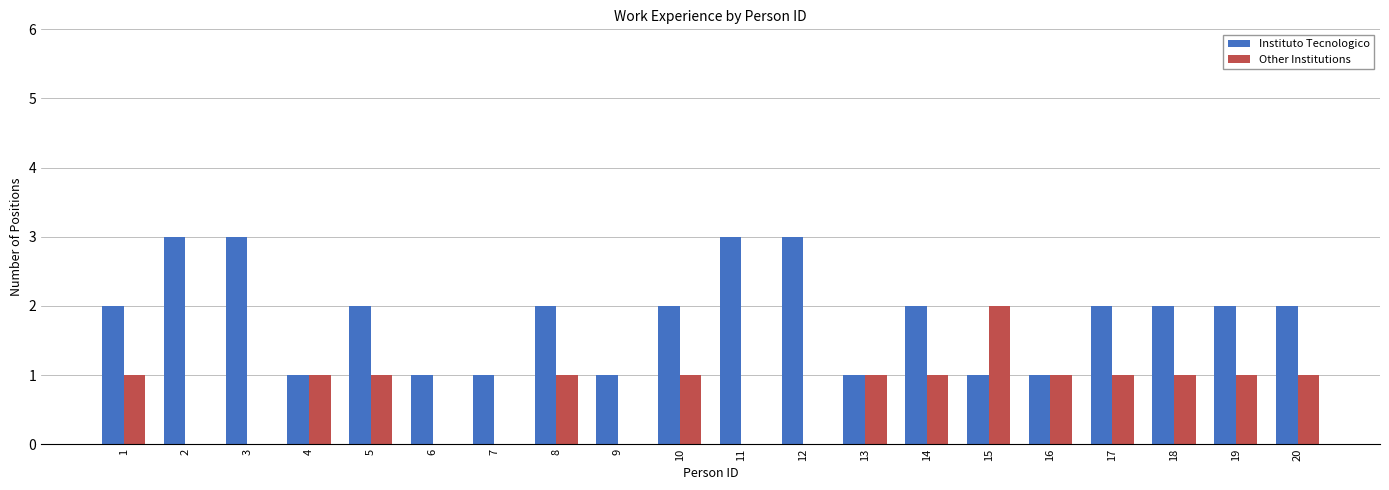

What is the total value across all series at 10?

3